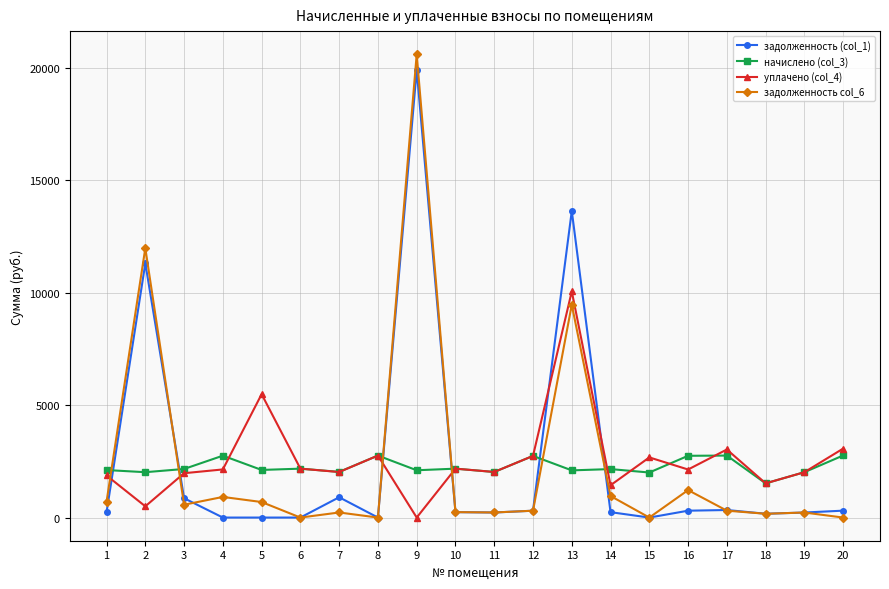

Where do уплачено (col_4) and начислено (col_3) first cross each other?

4 and 5